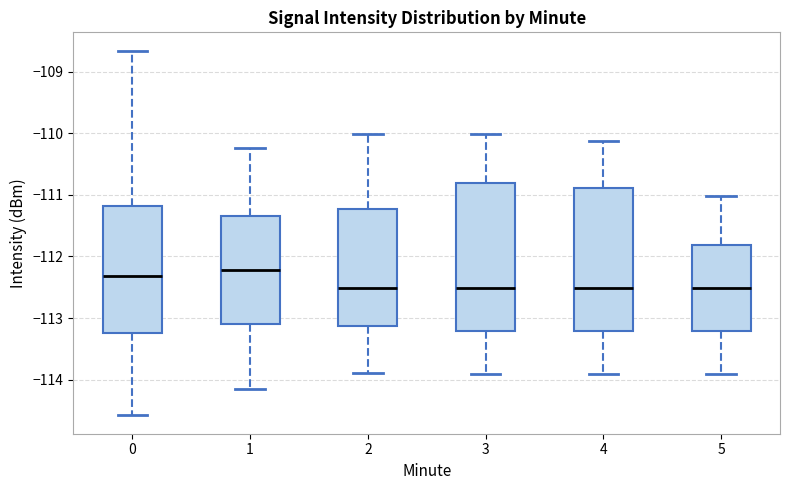

Reading left to right, read every box against the y-axis: the position of its median line, the range the box covers, and the ends of its whiskers. The values are not printed on the chart, so give them approximately, as read against the axis.

0: median -112.3, box -113.2 to -111.2, whiskers -114.6 to -108.7
1: median -112.2, box -113.1 to -111.3, whiskers -114.2 to -110.2
2: median -112.5, box -113.1 to -111.2, whiskers -113.9 to -110.0
3: median -112.5, box -113.2 to -110.8, whiskers -113.9 to -110.0
4: median -112.5, box -113.2 to -110.9, whiskers -113.9 to -110.1
5: median -112.5, box -113.2 to -111.8, whiskers -113.9 to -111.0